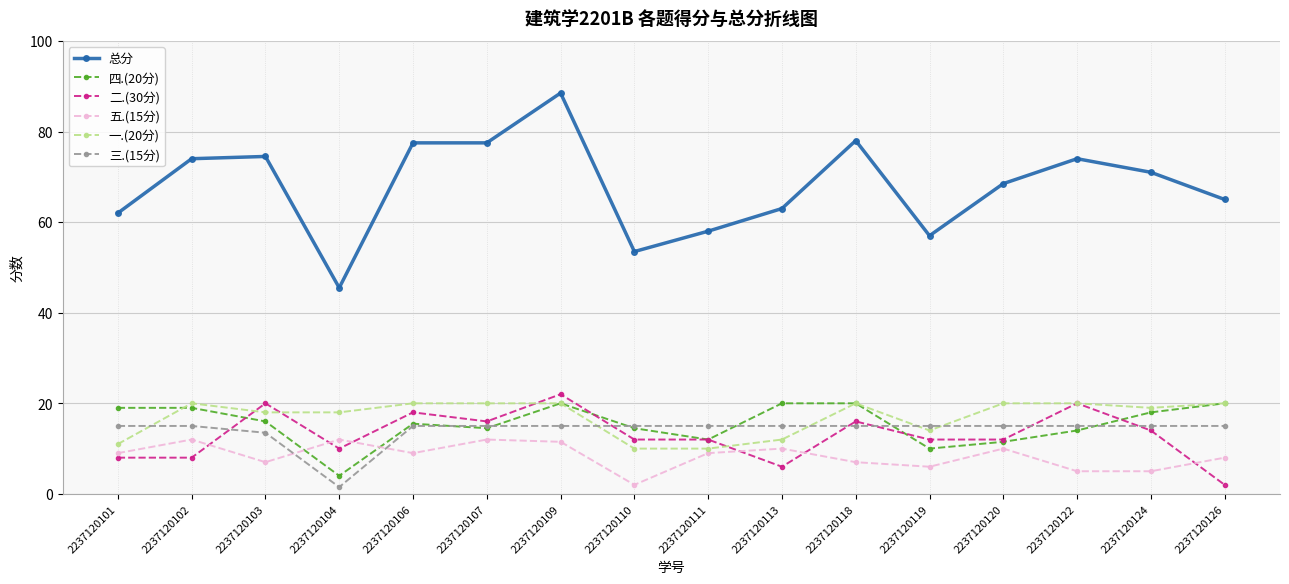

The 五.(15分) series shows 2.0 at 2237120110. True or false?

True